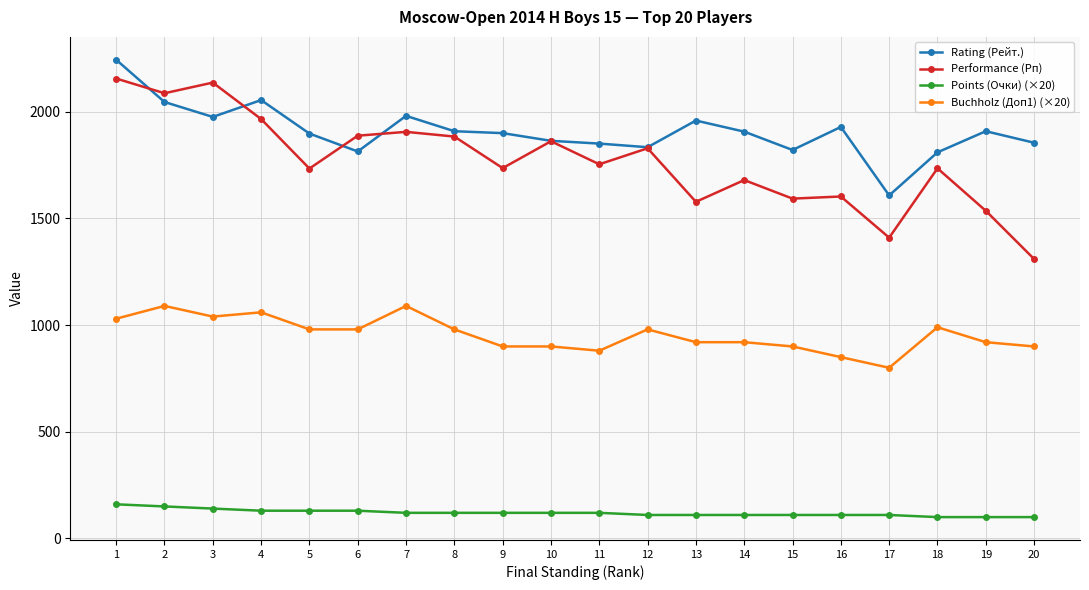

Between 1 and 3, which series saw the biggest shift?

Rating (Рейт.)